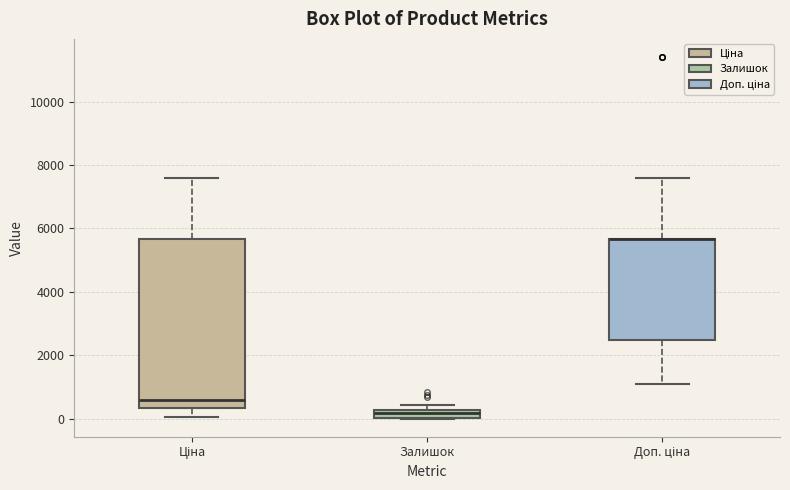

Comparing the boxes themselves (not the whiskers), which one is the tallest?

Ціна